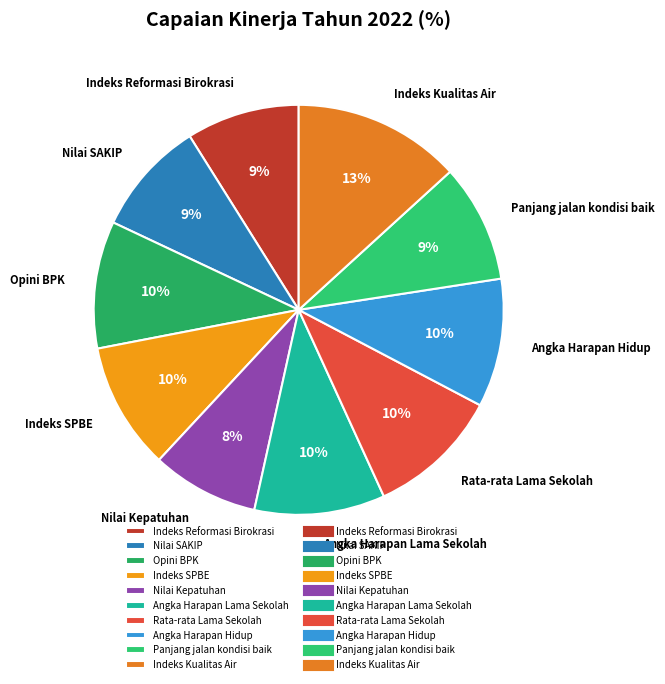

Which has a higher value, Nilai SAKIP or Nilai Kepatuhan?

Nilai SAKIP